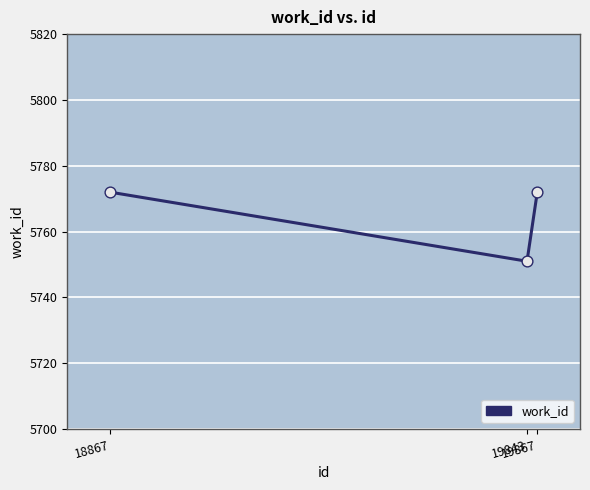

Approximately how many times larger is the value at 19867 compared to 19843?

1.0